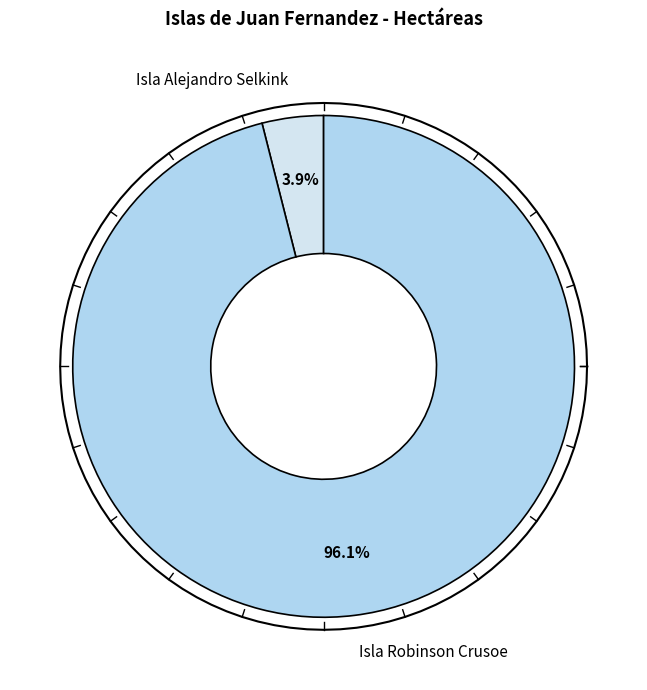

Combined, do Isla Robinson Crusoe and Isla Alejandro Selkink account for over 50%?

Yes